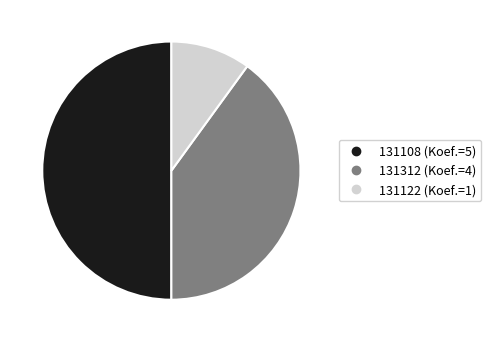

Between 131108 and 131122, which is larger?

131108